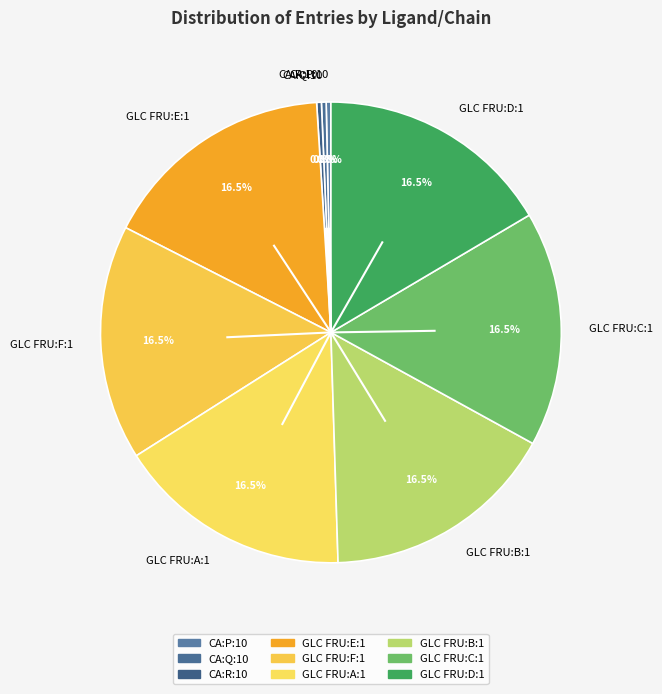

Is CA:R:10 the majority of the pie?

No